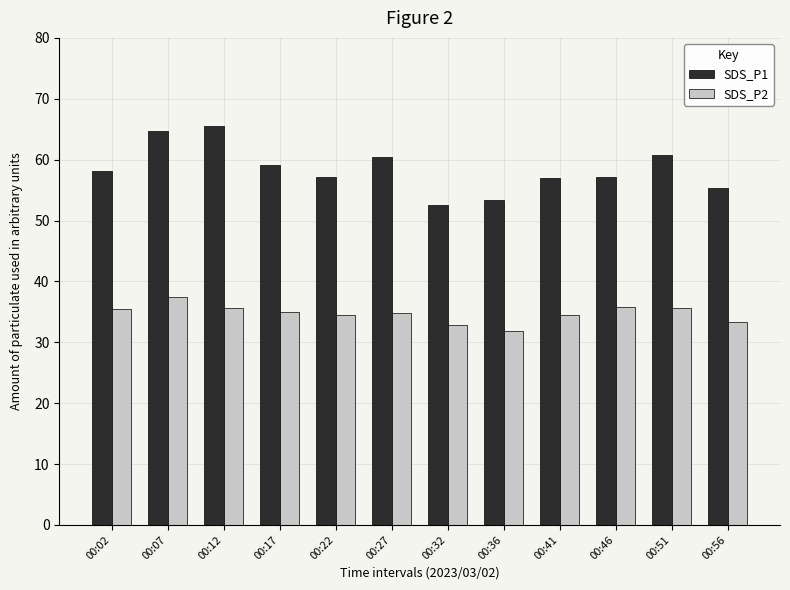

What is the spread (max minus min) of values at 00:36?

21.6